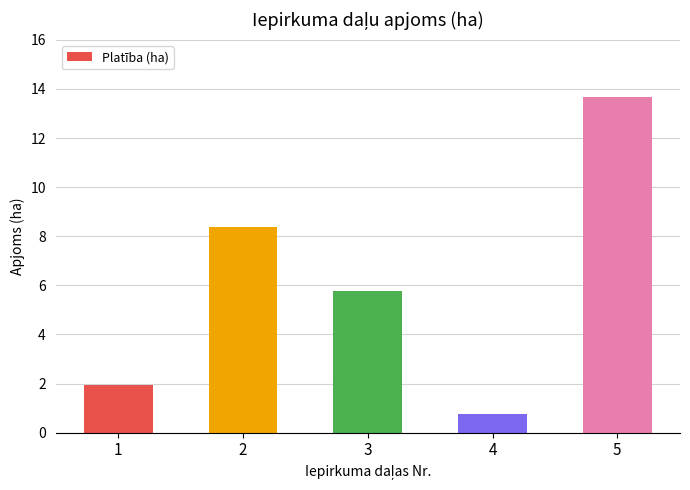

List the labels in order of value, largest first.

5, 2, 3, 1, 4